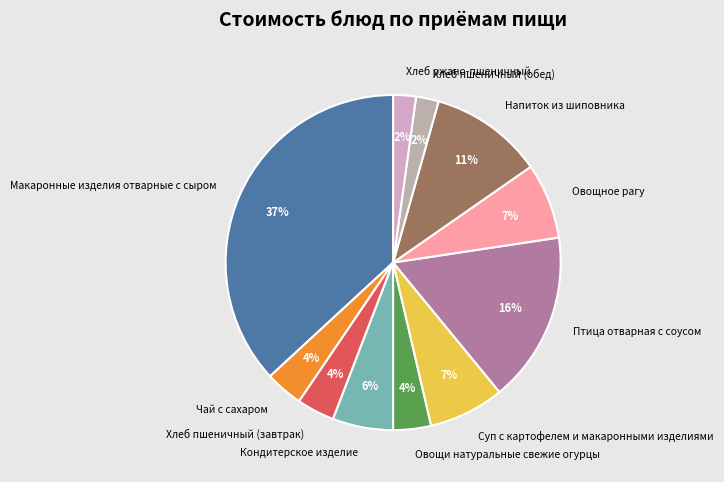

Count the number of slices in the pie.

11